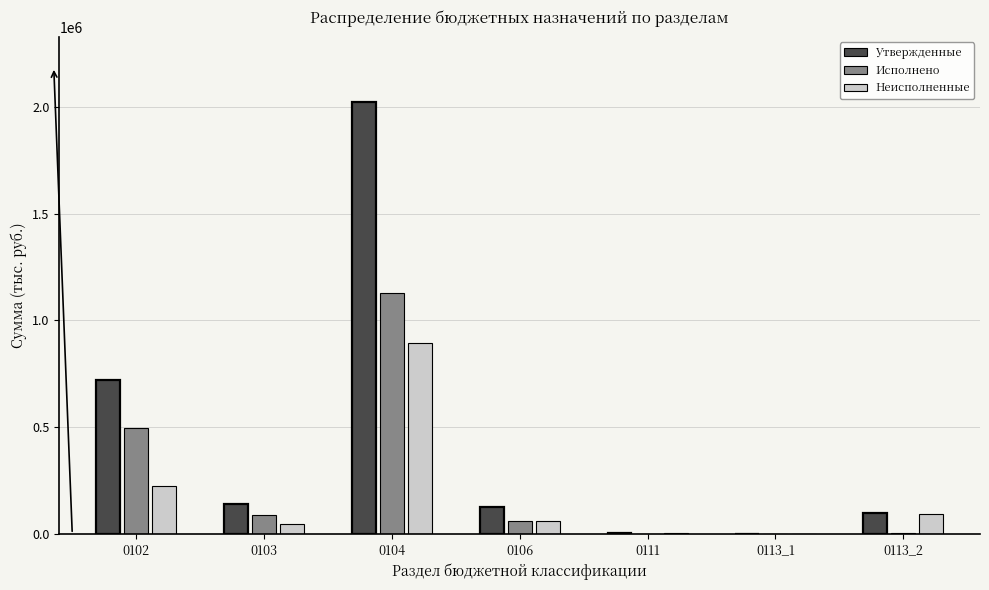

Which series changed the most between 0102 and 0106?

Утвержденные